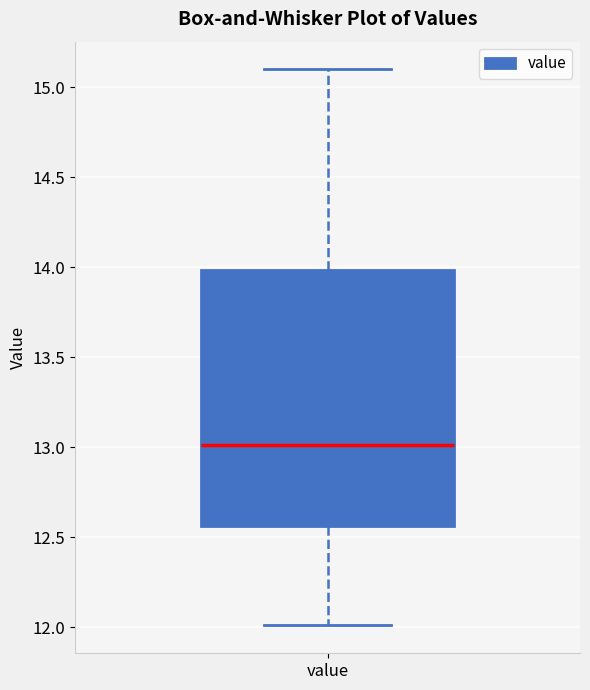

Read this box plot against the y-axis: the position of the median line, the range covered by the box, and the ends of both whiskers. The values are not printed on the chart, so give them approximately, as read against the axis.

median 13.00, box 12.55 to 14.00, whiskers 12.00 to 15.10